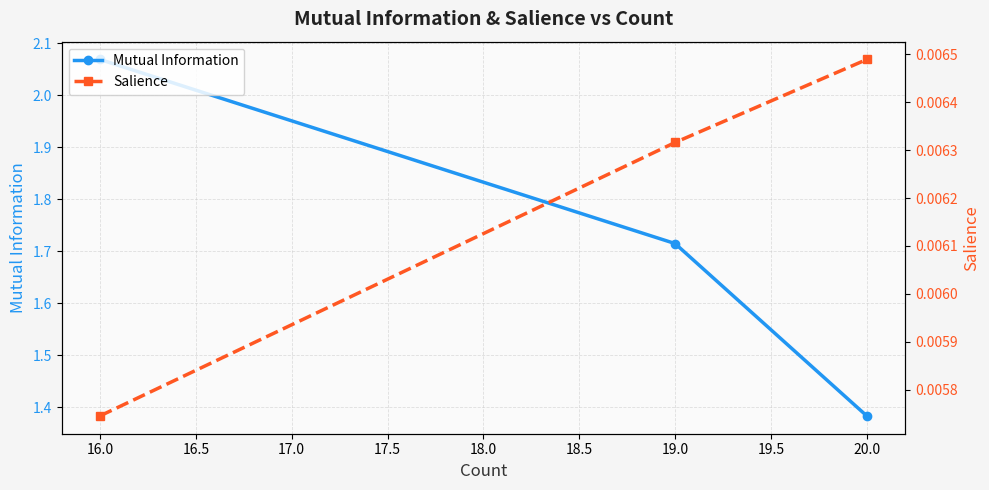

Which series has the largest total across all categories?

Mutual Information